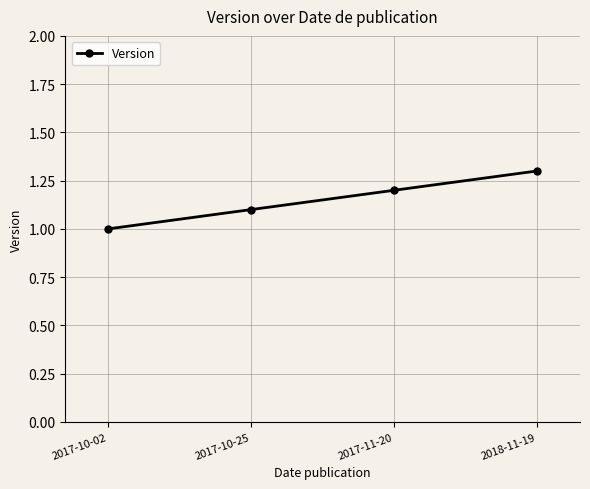

What is the difference between the second highest and second lowest values?

0.1